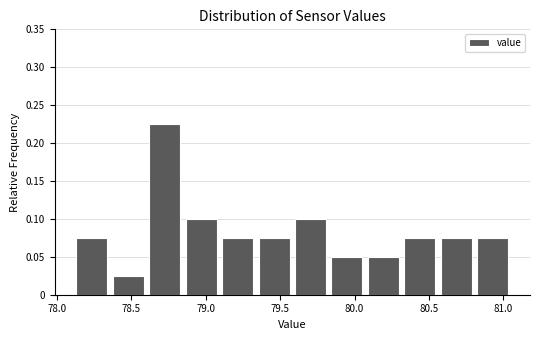

Reading left to right, transcribe this chart: for each bar, give the range it covers on the x-axis and its height. Neither the bar edges nor the heights are printed on the chart, so give them approximately, as read against the axes.

78.130 to 78.375: 0.075
78.375 to 78.620: 0.025
78.620 to 78.865: 0.225
78.865 to 79.110: 0.100
79.110 to 79.355: 0.075
79.355 to 79.600: 0.075
79.600 to 79.845: 0.100
79.845 to 80.090: 0.050
80.090 to 80.335: 0.050
80.335 to 80.580: 0.075
80.580 to 80.825: 0.075
80.825 to 81.070: 0.075